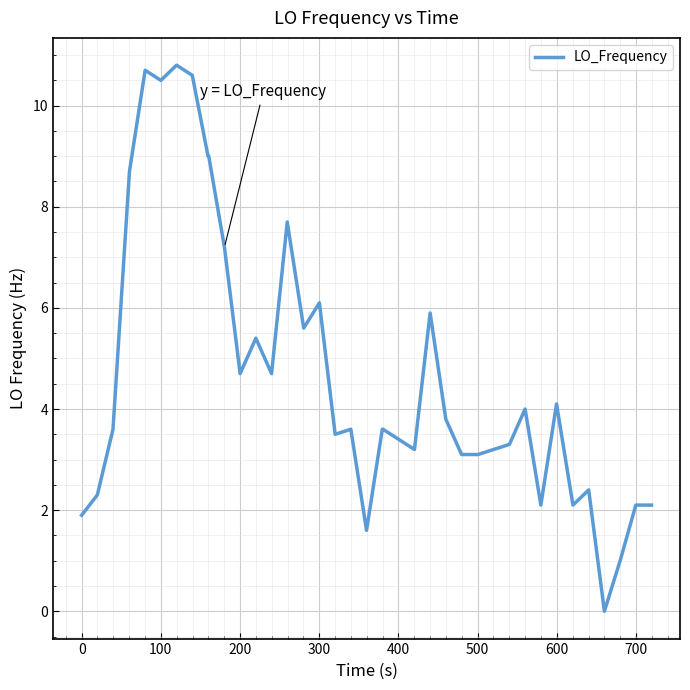

What is the difference between the maximum and minimum values?

10.8